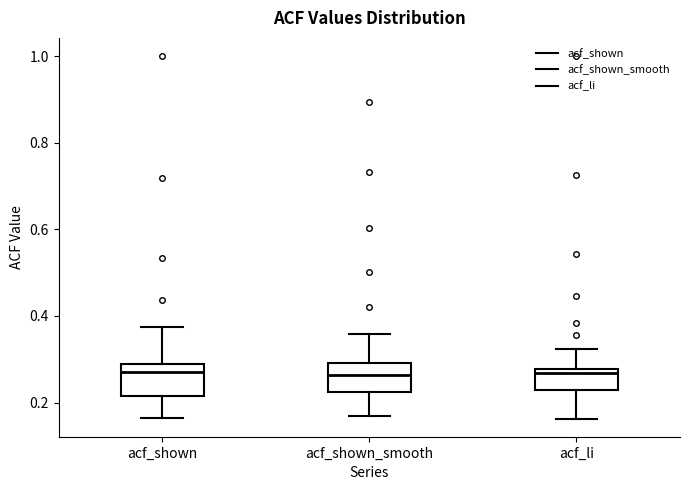

Reading left to right, transcribe this box plot: for each box, give where its median line is, the range the box spans, and where its two whiskers end, as read against the y-axis. The values are not printed on the chart, so give them approximately, as read against the axis.

acf_shown: median 0.28 (just below the box's upper edge), box 0.22 to 0.28, whiskers 0.16 to 0.38
acf_shown_smooth: median 0.26, box 0.22 to 0.30, whiskers 0.16 to 0.36
acf_li: median 0.26, box 0.22 to 0.28, whiskers 0.16 to 0.32